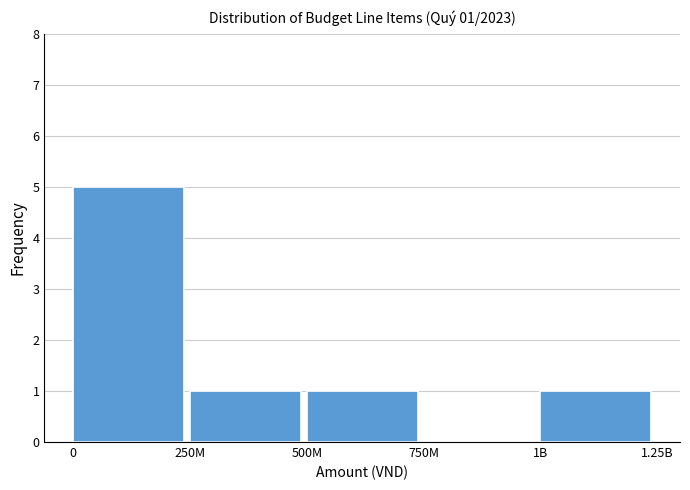

Reading left to right, extract all data points from this chart.

0=5	250M=1	500M=1	750M=0	1B=1